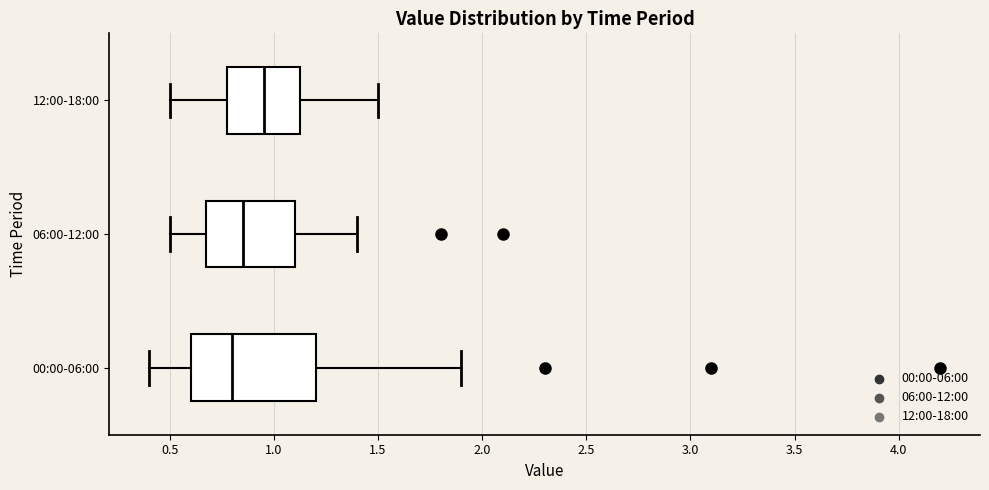

Reading bottom to top, transcribe this box plot: for each box, give where its median line is, the range the box spans, and where its two whiskers end, as read against the x-axis. The values are not printed on the chart, so give them approximately, as read against the axis.

00:00-06:00: median 0.80, box 0.60 to 1.20, whiskers 0.40 to 1.90
06:00-12:00: median 0.85, box 0.70 to 1.10, whiskers 0.50 to 1.40
12:00-18:00: median 0.95, box 0.80 to 1.15, whiskers 0.50 to 1.50